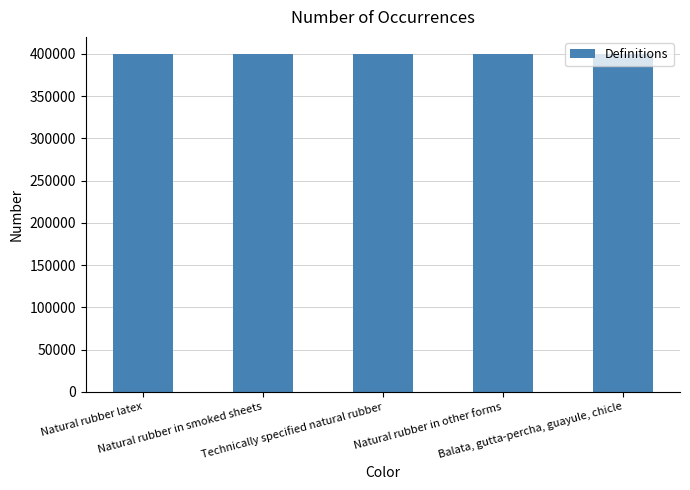

What is the average value?

400122